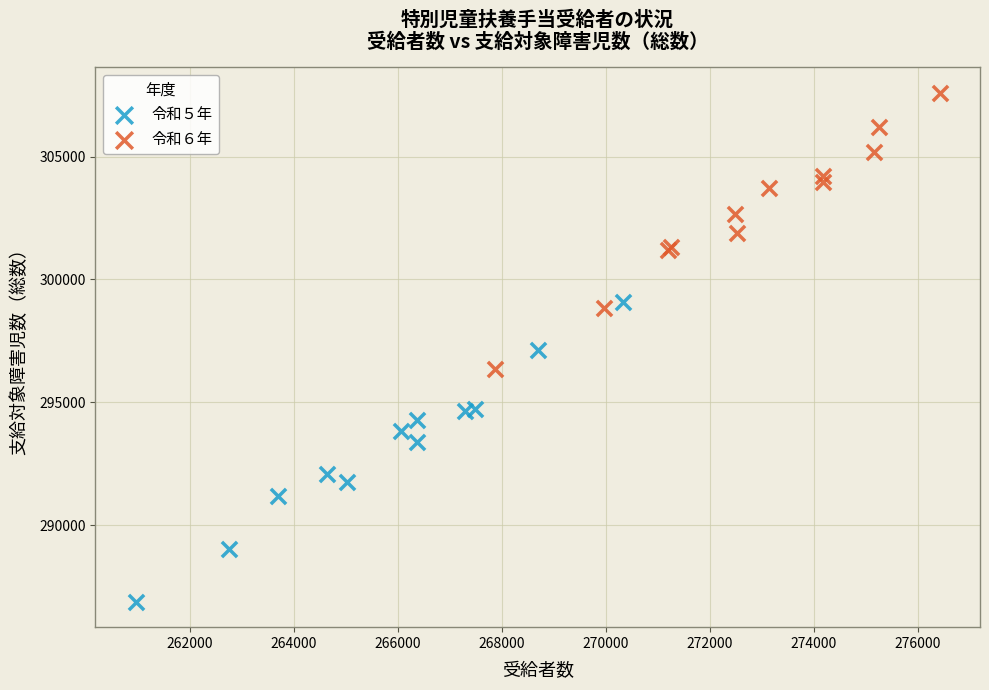

Which series reaches the minimum Y coordinate?

令和５年